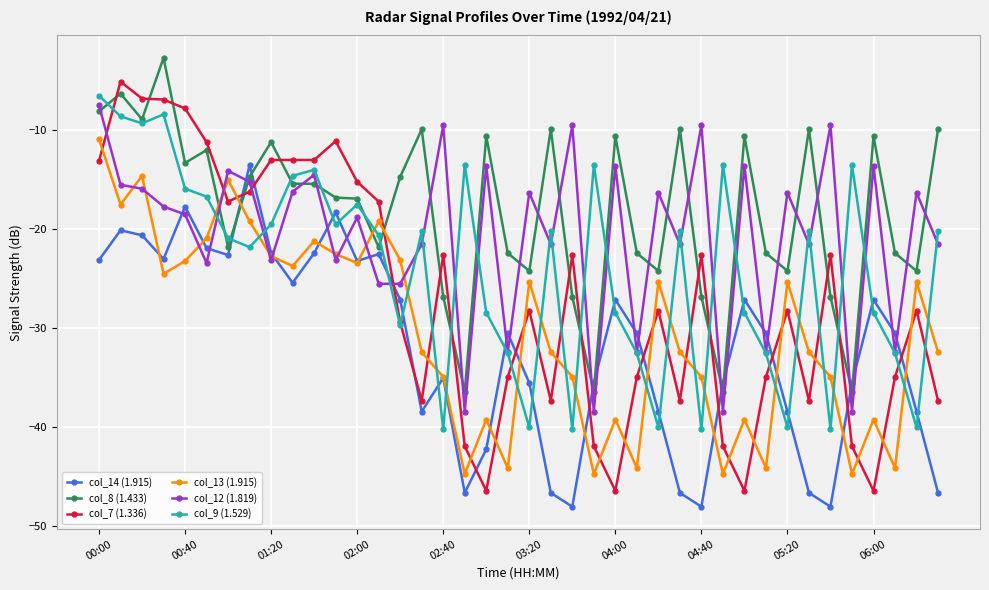

In col_13 (1.915), how many points are higher than both neighbors (excluding endpoints)?

12